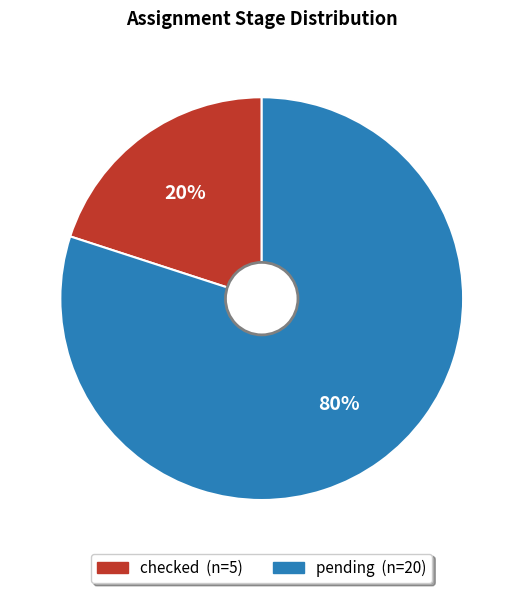

Which category has the smallest portion of the pie?

checked